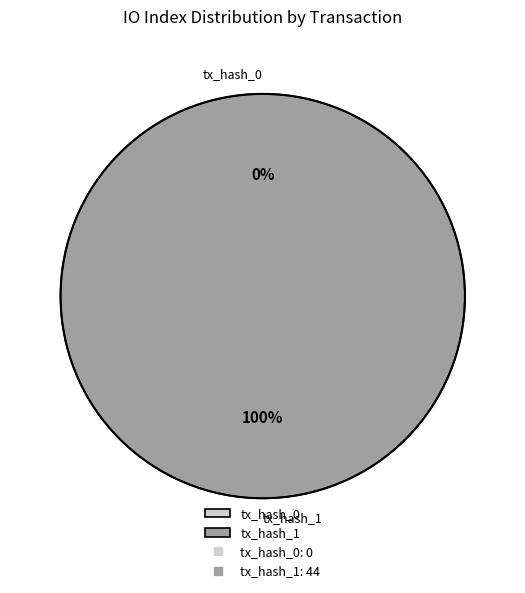

To the nearest percent, what is the difference between the tx_hash_1 and tx_hash_0 slice percentages?

100%